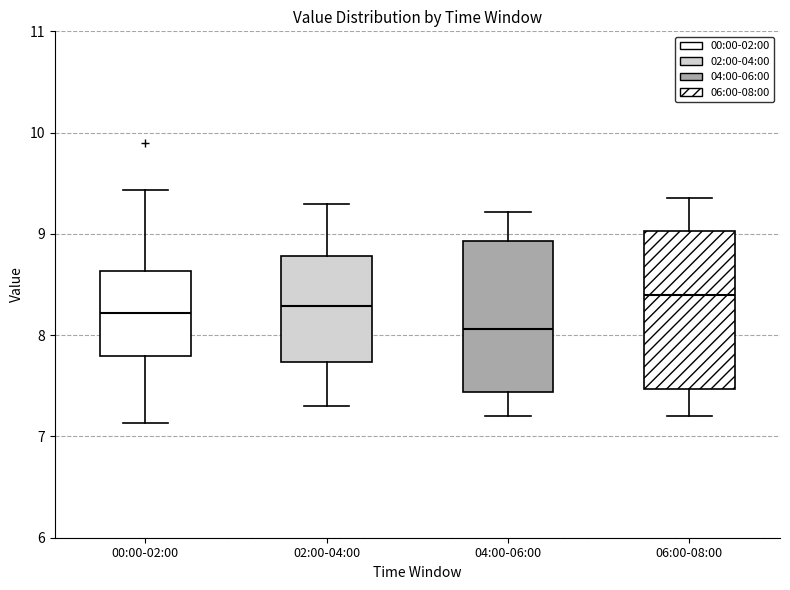

Reading left to right, read every box against the y-axis: the position of its median line, the range the box covers, and the ends of its whiskers. The values are not printed on the chart, so give them approximately, as read against the axis.

00:00-02:00: median 8.2, box 7.8 to 8.6, whiskers 7.1 to 9.4
02:00-04:00: median 8.3, box 7.7 to 8.8, whiskers 7.3 to 9.3
04:00-06:00: median 8.1, box 7.4 to 8.9, whiskers 7.2 to 9.2
06:00-08:00: median 8.4, box 7.5 to 9.0, whiskers 7.2 to 9.4